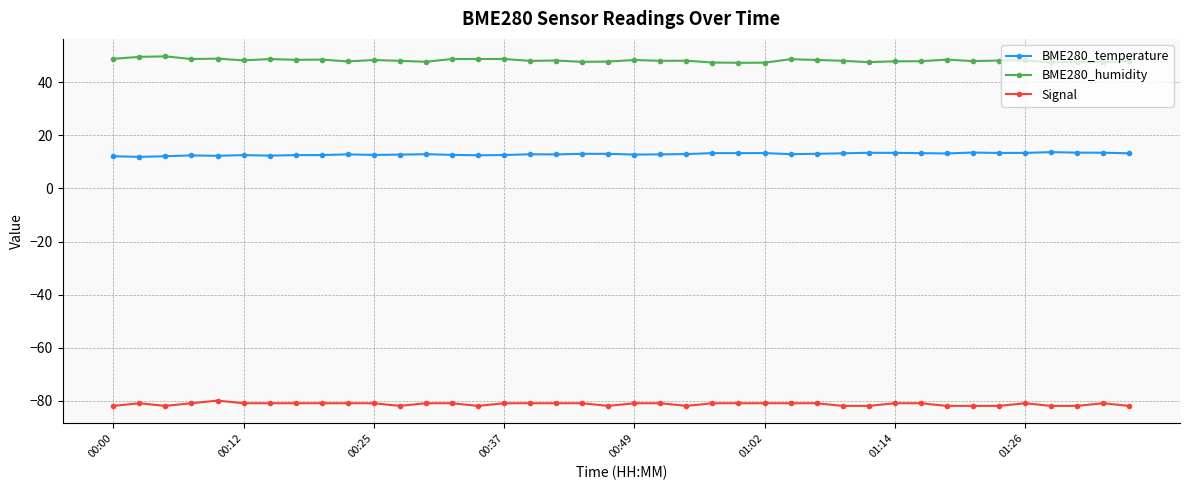

True or false: Signal and BME280_humidity intersect in this chart.

False